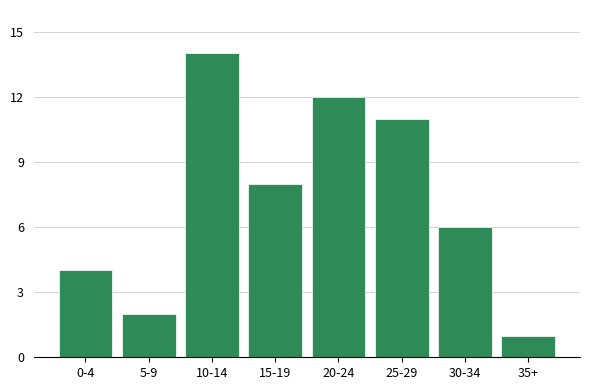

Reading left to right, list all the values displayed in this chart.

4	2	14	8	12	11	6	1